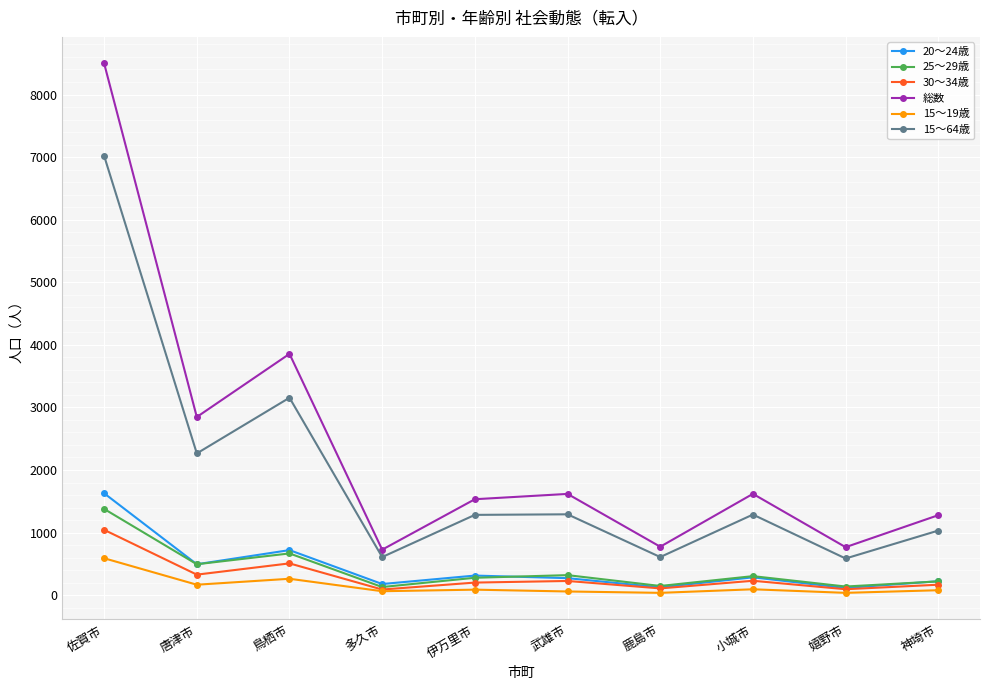

Which series has the largest total across all categories?

総数